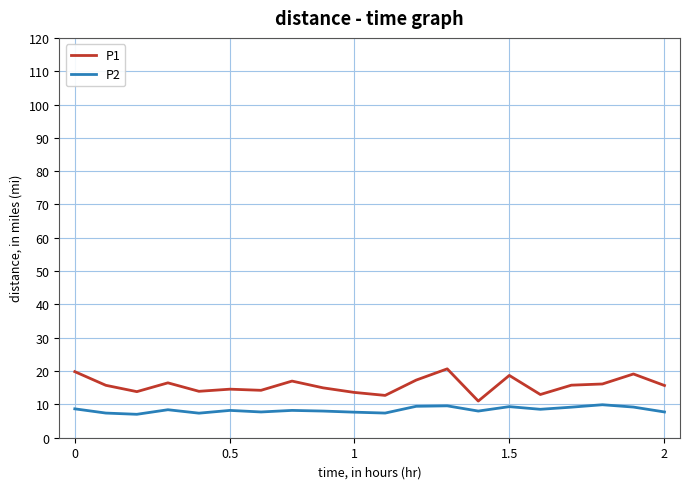

What is the difference between the maximum and minimum values in the P2 series?

2.9